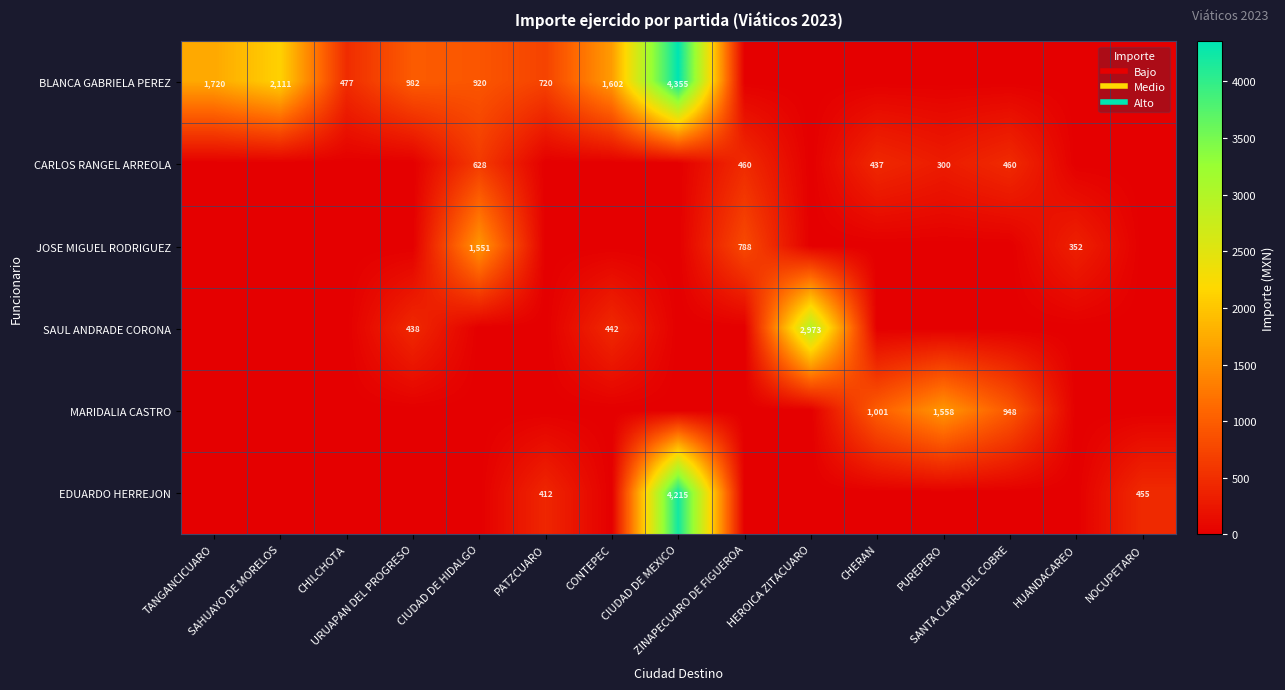

What is the difference between the JOSE MIGUEL RODRIGUEZ values at ZINAPECUARO DE FIGUEROA and CONTEPEC?

788.0